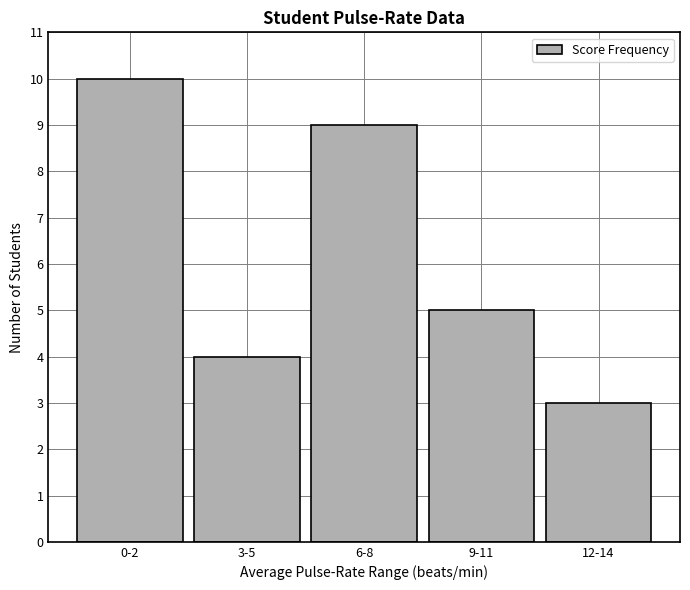

Reading right to left, extract all data points from this chart.

12-14=3	9-11=5	6-8=9	3-5=4	0-2=10